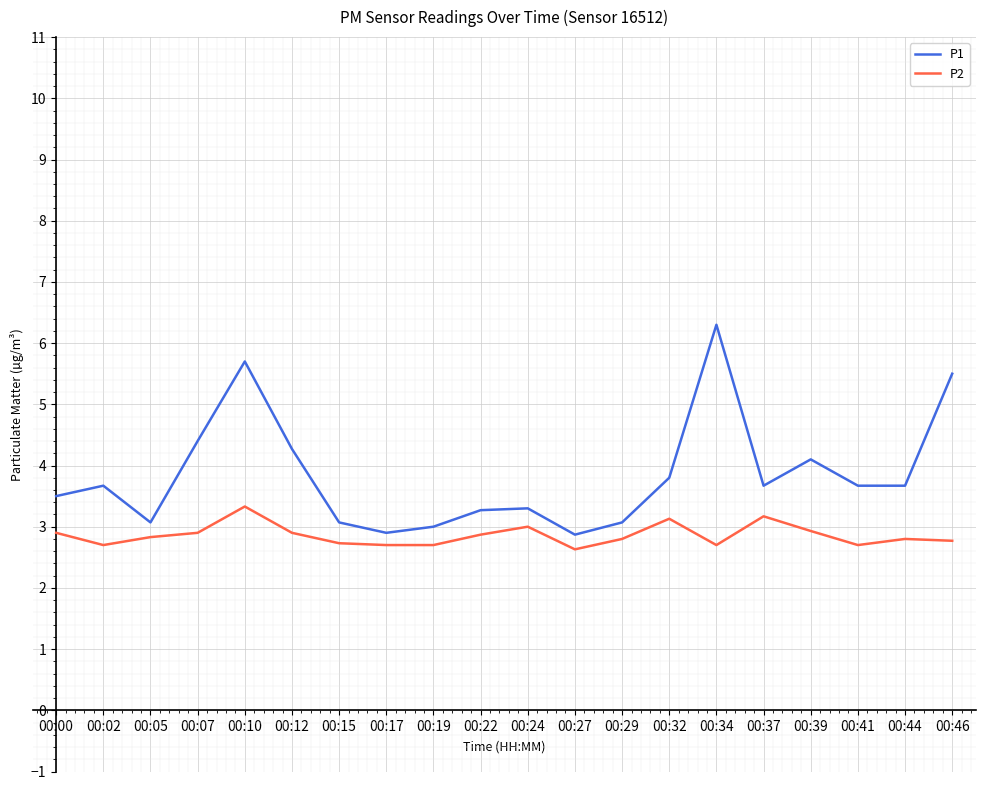

How many lines are shown in the chart?

2